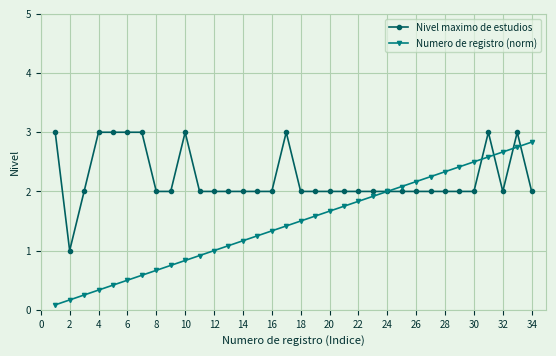

True or false: Nivel maximo de estudios has more than 0 points higher than both neighbors.

True